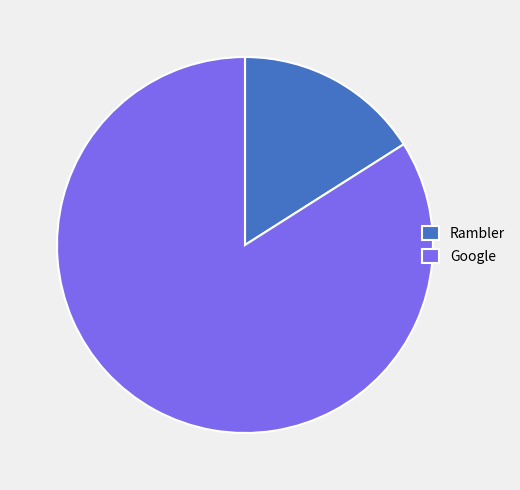

Which category has the biggest portion of the pie?

Google